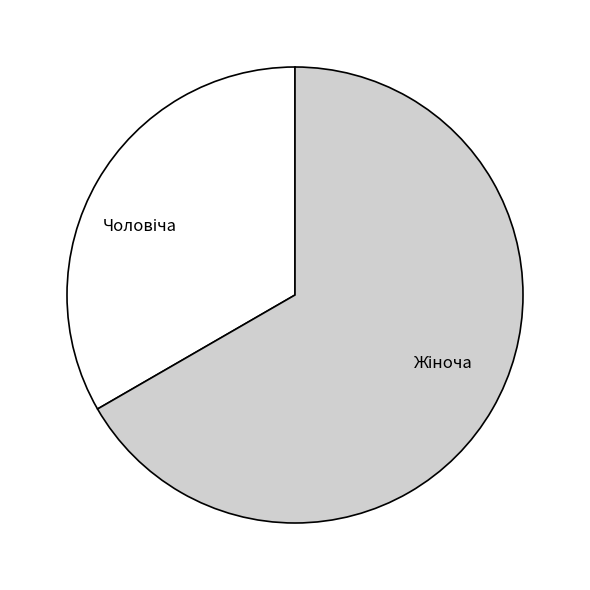

Is there any slice that represents more than half of the pie?

Yes